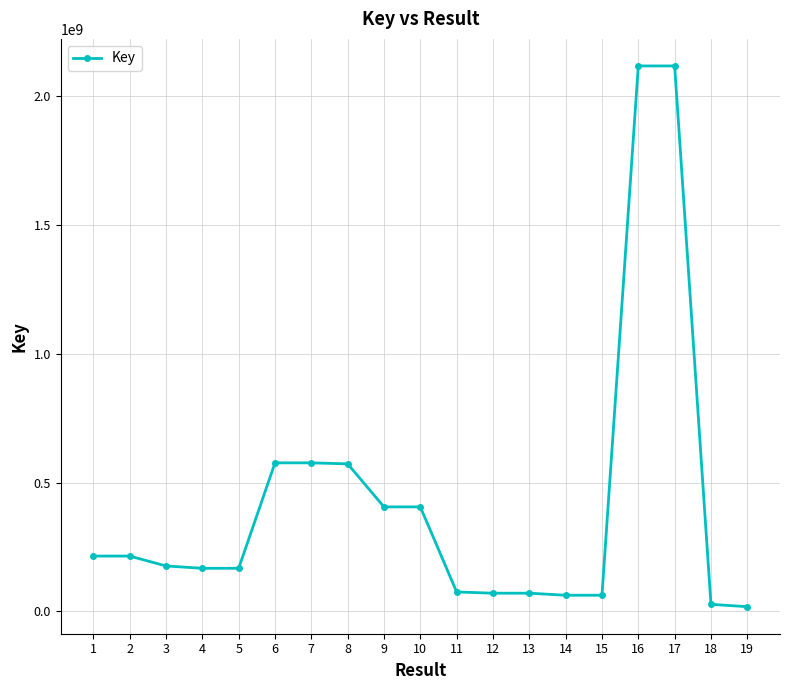

True or false: the data has more than 1 interior local peaks.

True